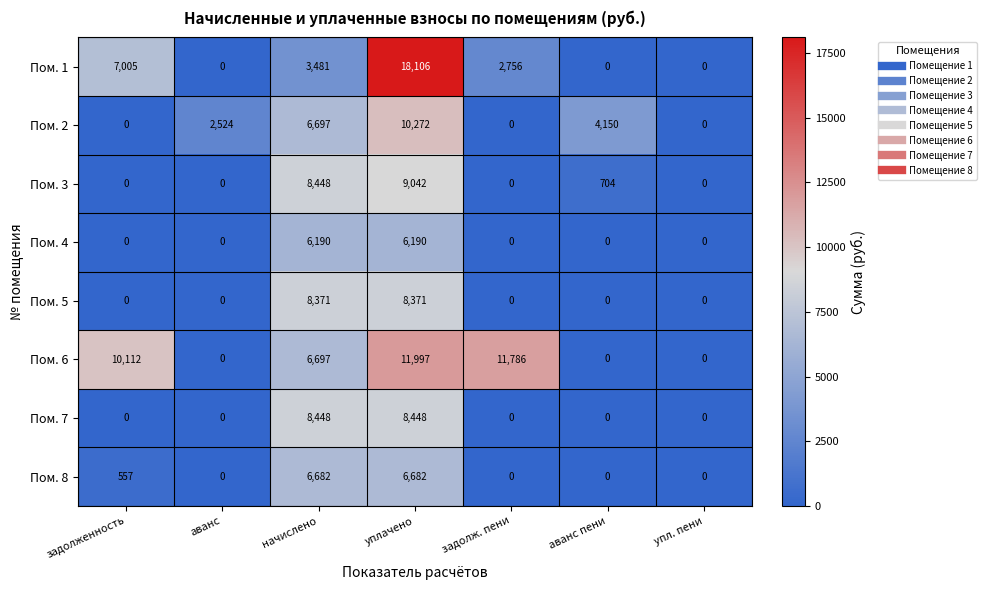

What is the difference between the highest and lowest values at уплачено?

11916